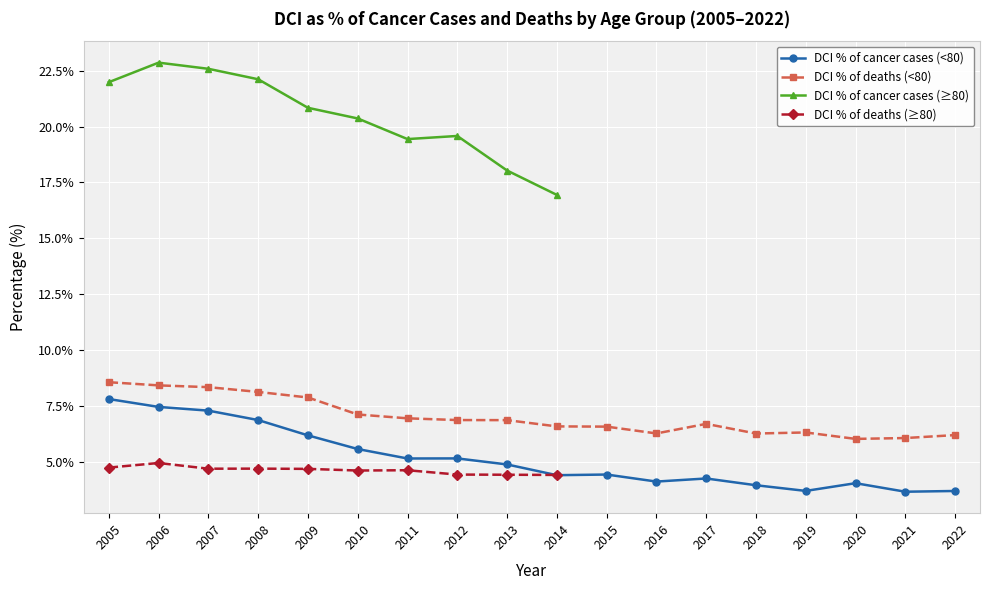

What is the sum of all DCI % of cancer cases (<80) values?

92.6